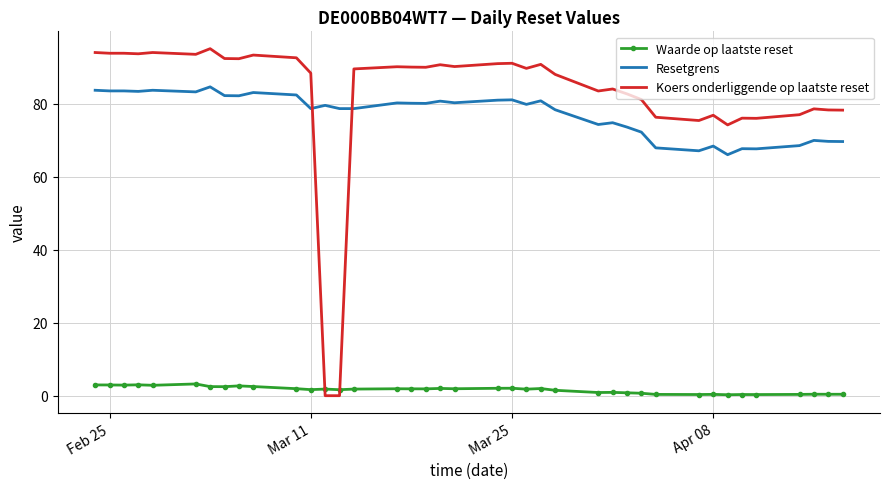

What is the difference between the maximum and minimum values in the Resetgrens series?

18.6